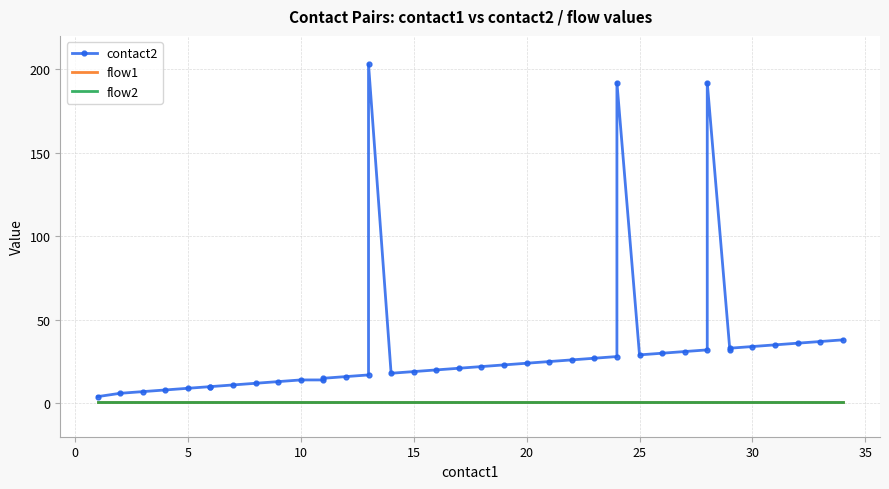

Which series has the largest total across all categories?

contact2